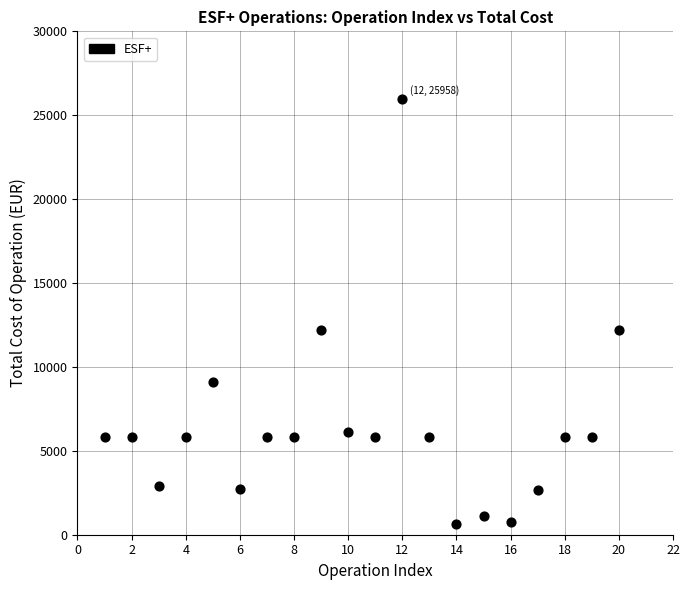

What is the range of X values (max minus min)?

19.0